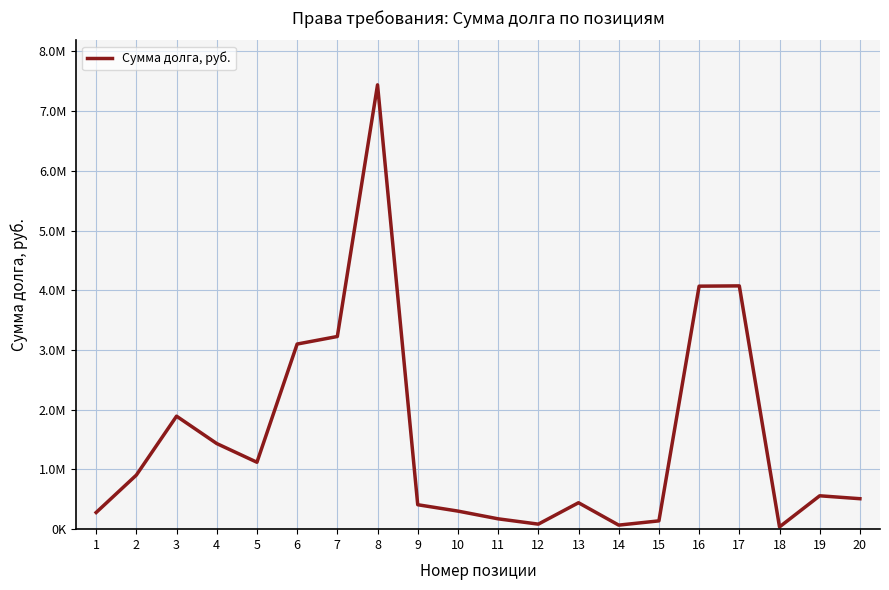

What is the sum of the values at 19 and 20?

1069006.4